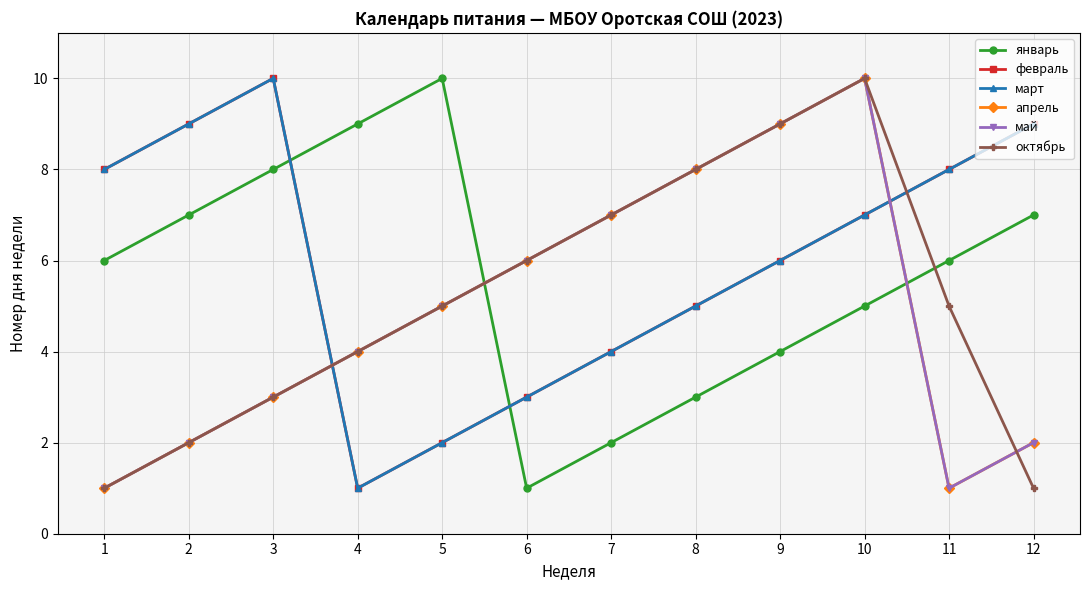

At which label does январь first exceed 6?

2